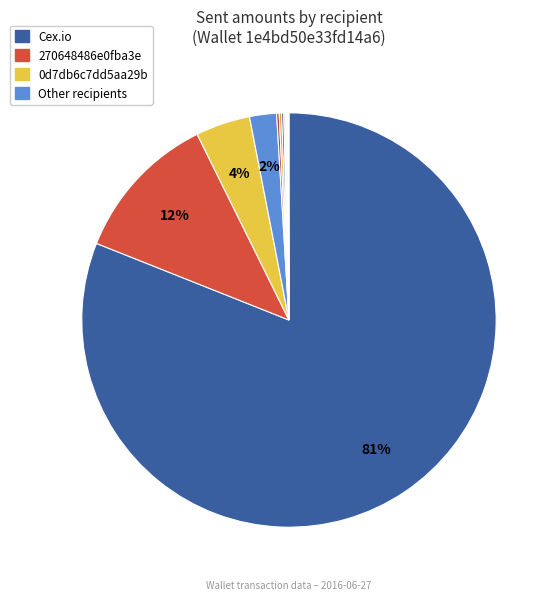

Which category has the biggest portion of the pie?

Cex.io